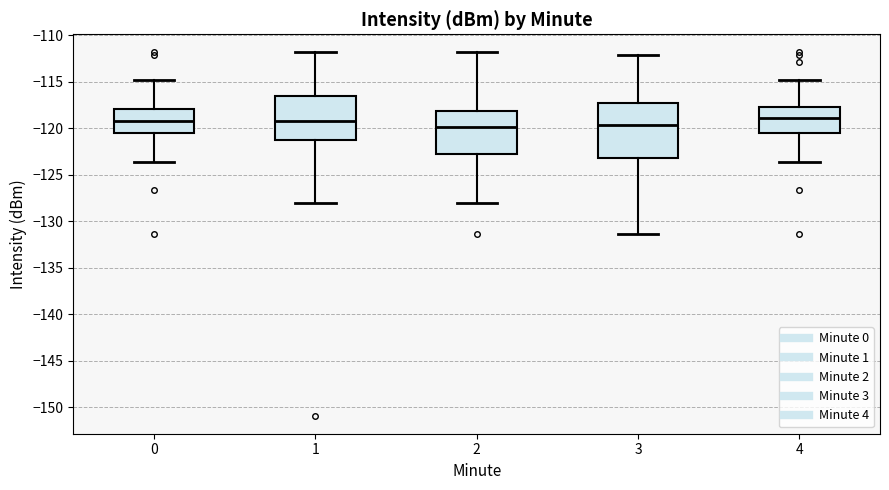

Which box is the tallest, from its lower edge to its upper edge?

3